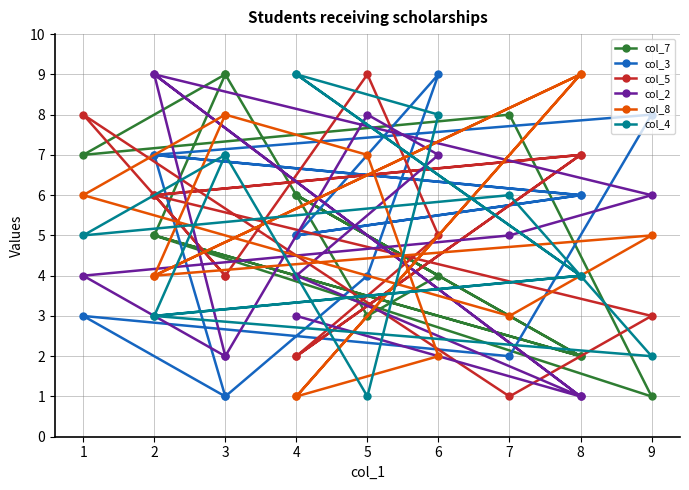

How many interior local valleys does the col_2 series have?

3